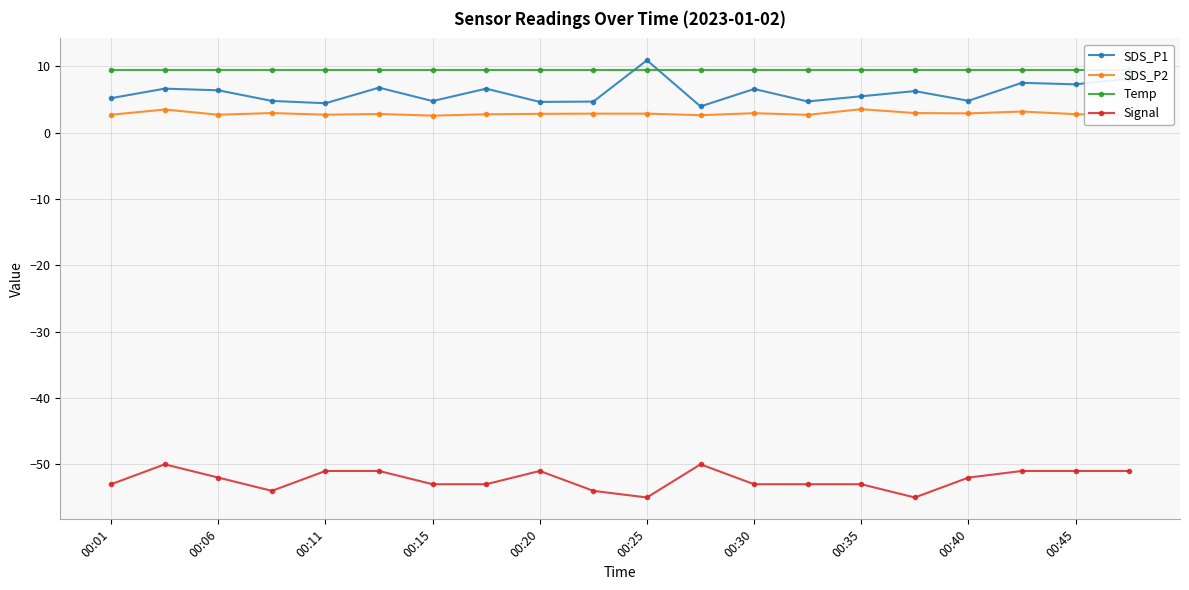

True or false: SDS_P2 has more than 1 points higher than both neighbors.

True